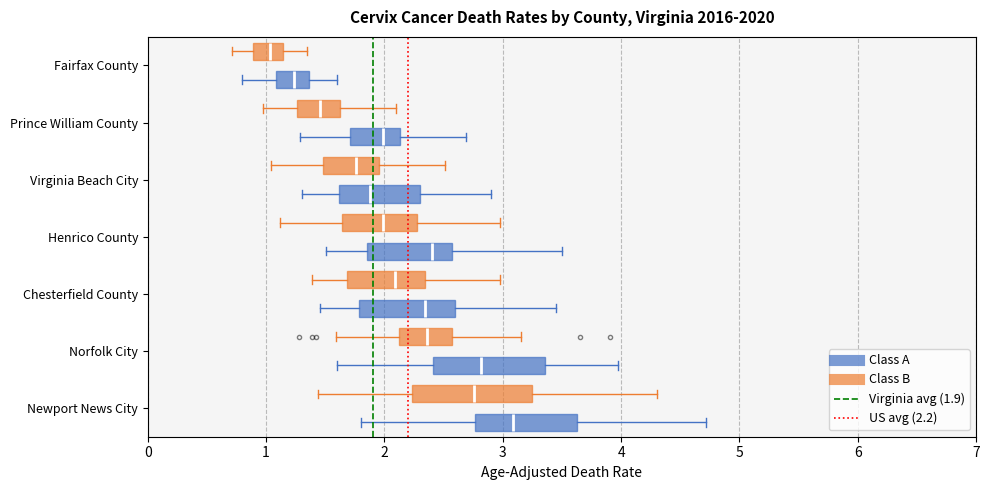

Where does the median line of the box for Newport News City (Class B) sit on the x-axis? The values are not printed on the chart, so give them approximately, as read against the axis.

2.8